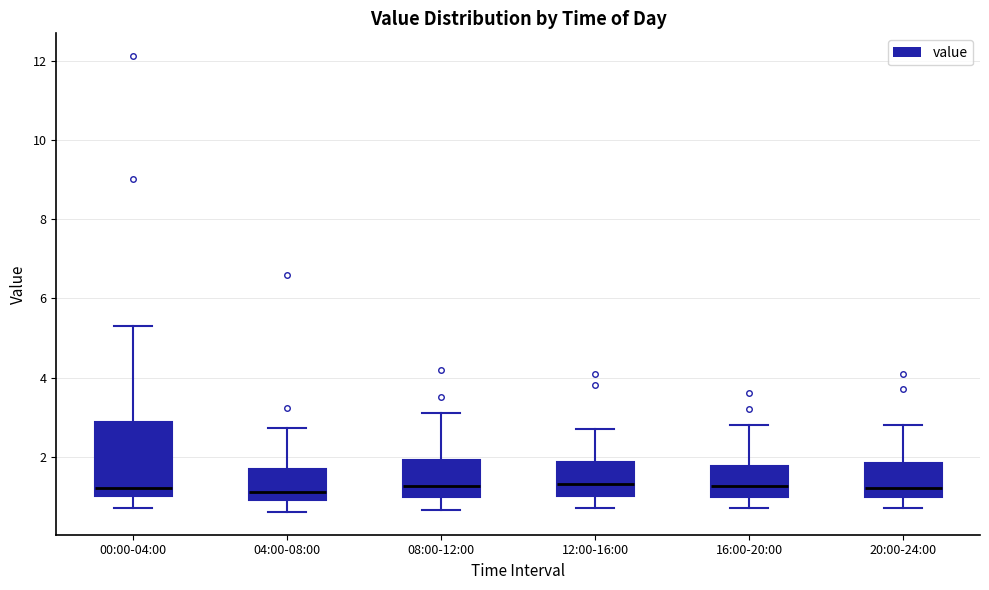

Which box is the tallest, from its lower edge to its upper edge?

00:00-04:00